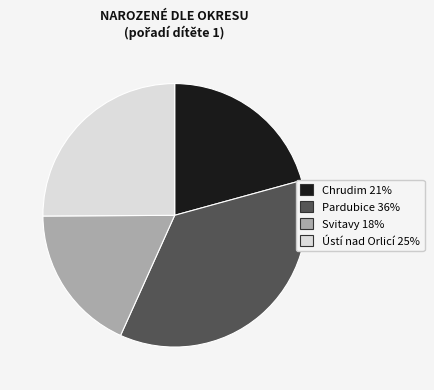

Count the number of slices in the pie.

4